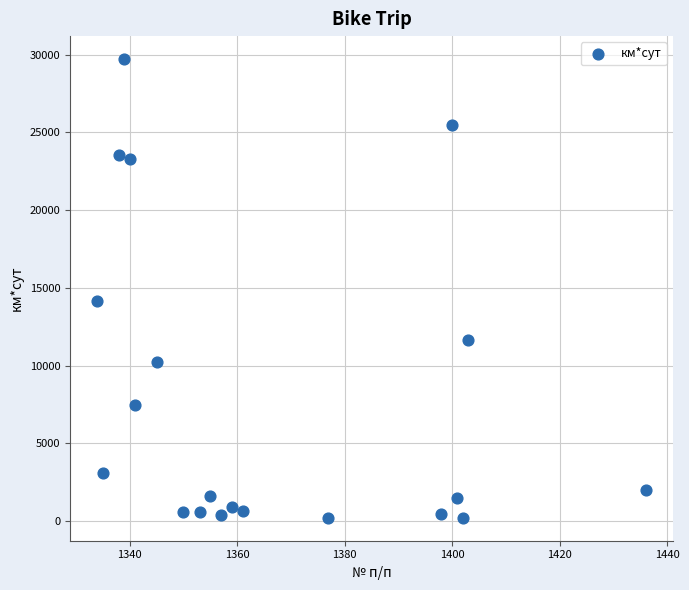

What Y value in the scatter plot is closest to 14963?

14145.0